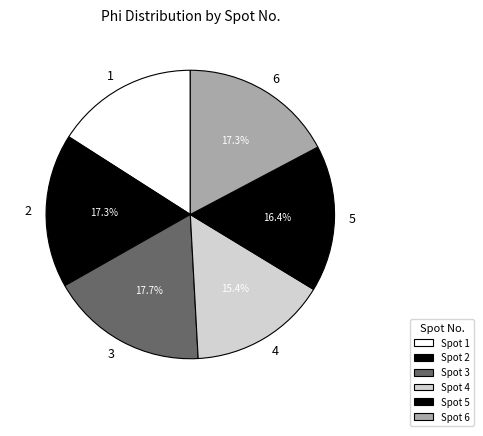

How many segments does this pie chart have?

6